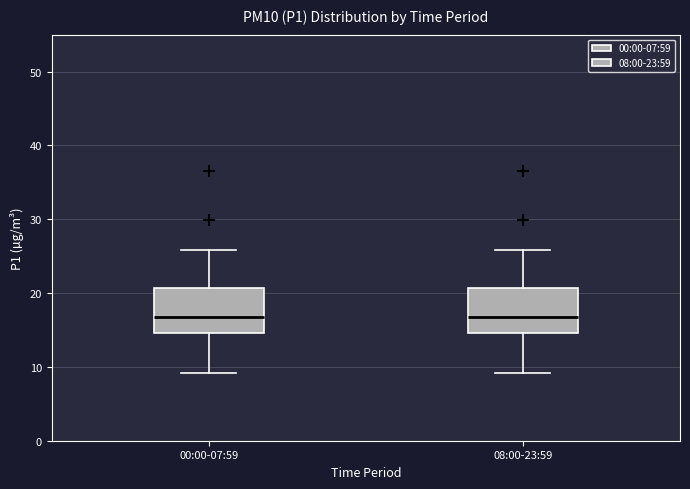

Reading left to right, transcribe this box plot: for each box, give where its median line is, the range the box spans, and where its two whiskers end, as read against the y-axis. The values are not printed on the chart, so give them approximately, as read against the axis.

00:00-07:59: median 17, box 15 to 21, whiskers 9 to 26
08:00-23:59: median 17, box 15 to 21, whiskers 9 to 26